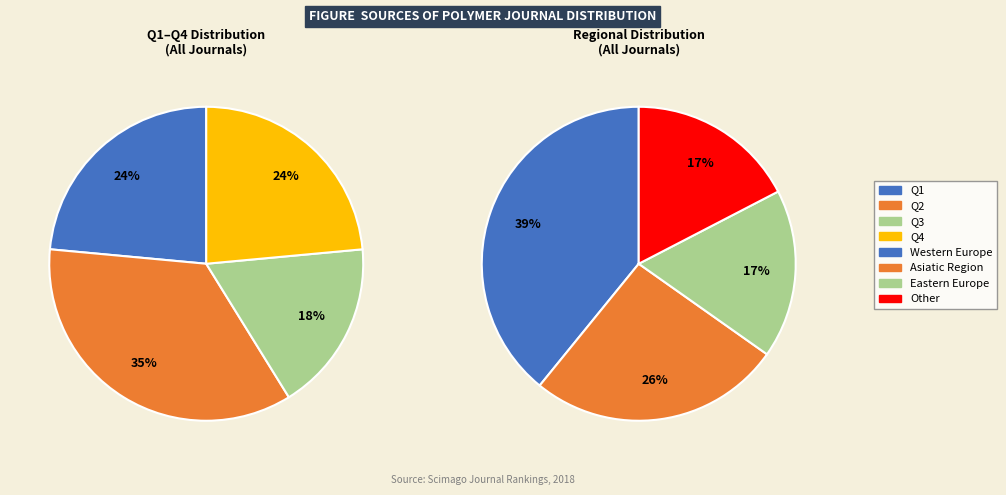

True or false: Q2 accounts for 26% of the total.

False